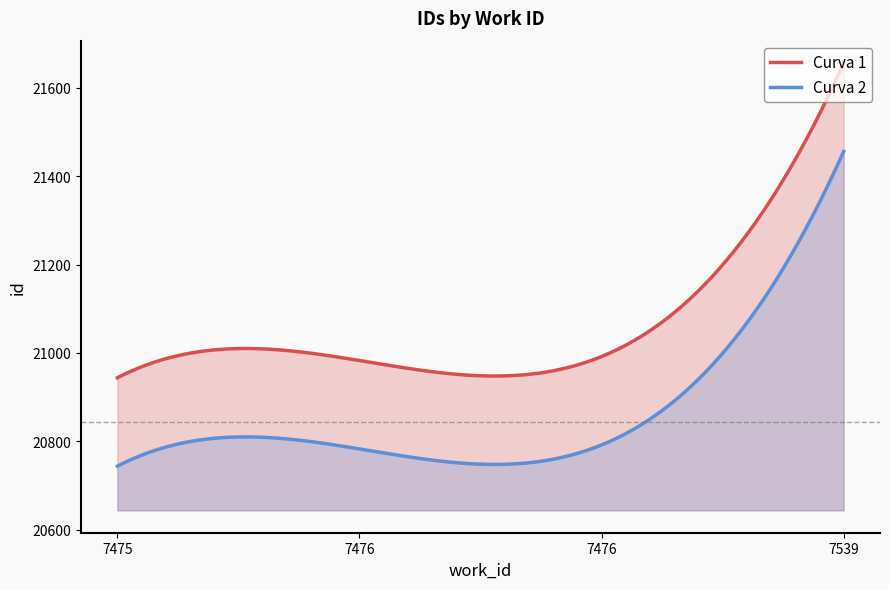

What is the minimum value shown in the chart?

20744.0